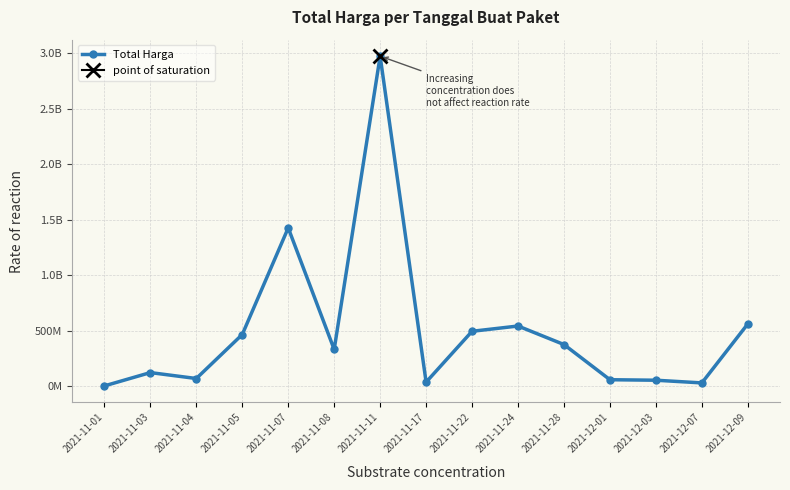

How many data points are above 329124000?

7